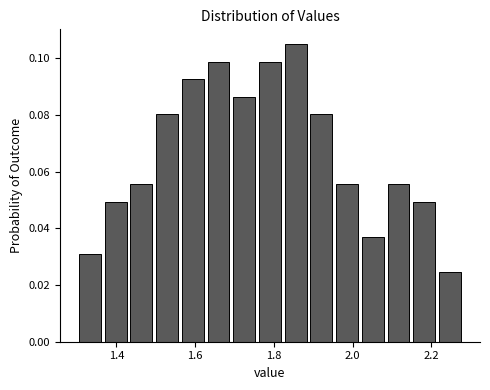

Read against the x-axis, roughly where is the centre of the tallest bar?

1.86